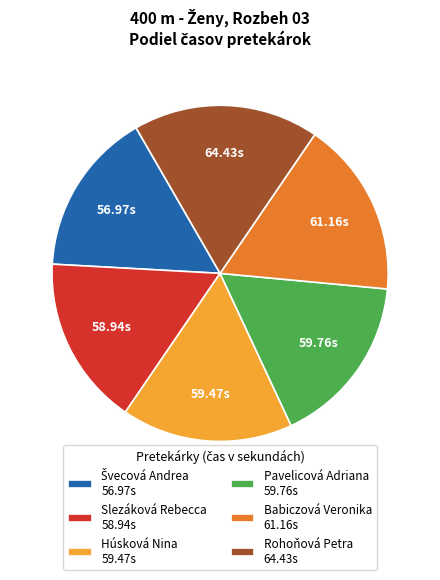

Does any single category account for the majority?

No